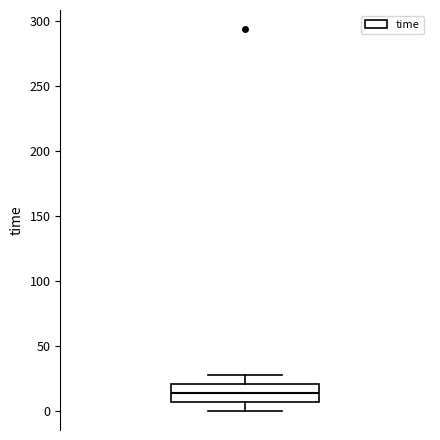

Transcribe this box plot: give where the median line is, the range the box spans, and where the two whiskers end, as read against the y-axis. The values are not printed on the chart, so give them approximately, as read against the axis.

median 15, box 5 to 20, whiskers 0 to 25